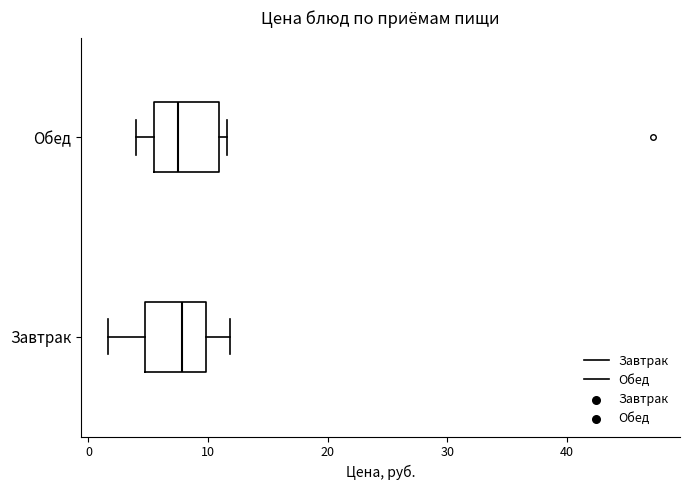

Reading bottom to top, read every box against the x-axis: the position of its median line, the range the box covers, and the ends of its whiskers. The values are not printed on the chart, so give them approximately, as read against the axis.

Завтрак: median 8, box 5 to 10, whiskers 2 to 12
Обед: median 7, box 5 to 11, whiskers 4 to 12